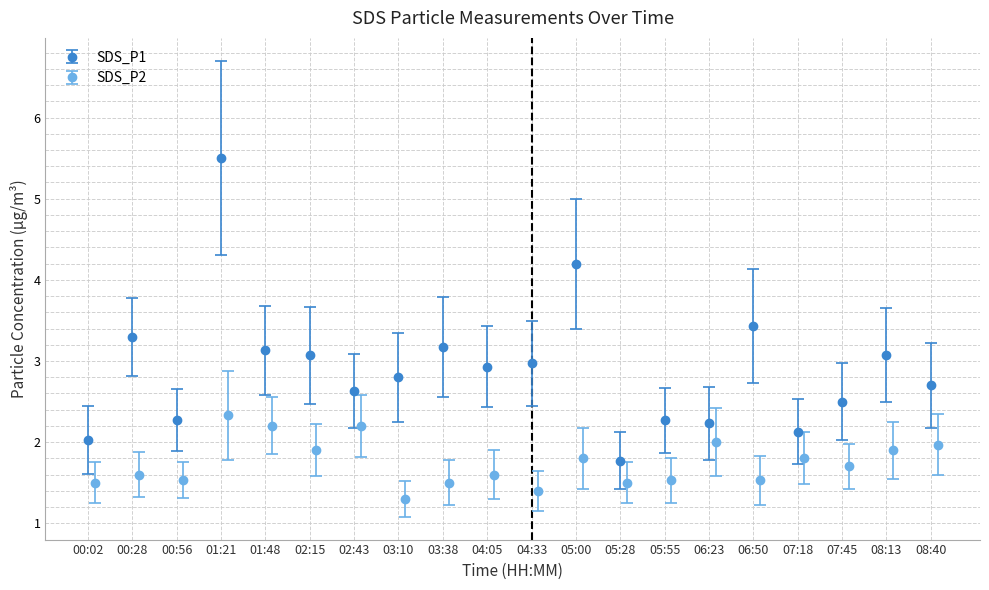

Reading left to right, extract all data points from this chart.

SDS_P1: 2.0	3.3	2.3	5.5	3.1	3.1	2.6	2.8	3.2	2.9	3.0	4.2	1.8	2.3	2.2	3.4	2.1	2.5	3.1	2.7
SDS_P2: 1.5	1.6	1.5	2.3	2.2	1.9	2.2	1.3	1.5	1.6	1.4	1.8	1.5	1.5	2.0	1.5	1.8	1.7	1.9	2.0